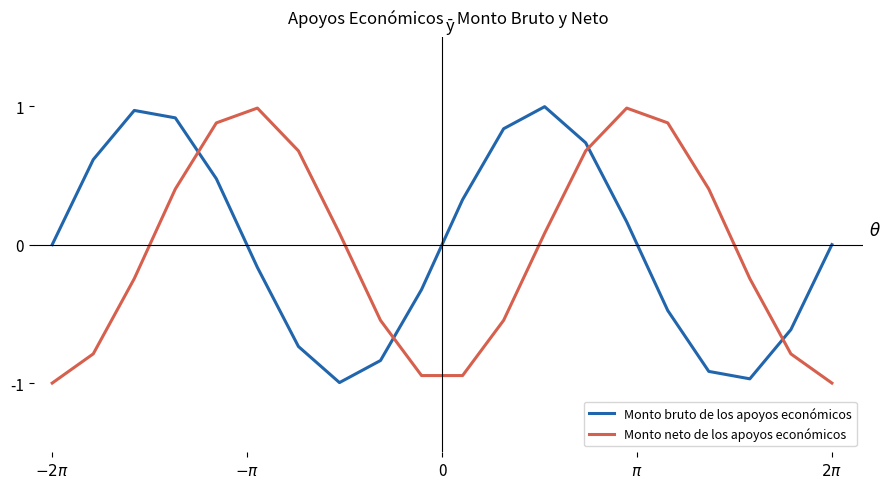

What is the difference between the maximum and minimum values in the Monto neto de los apoyos económicos series?

2.0